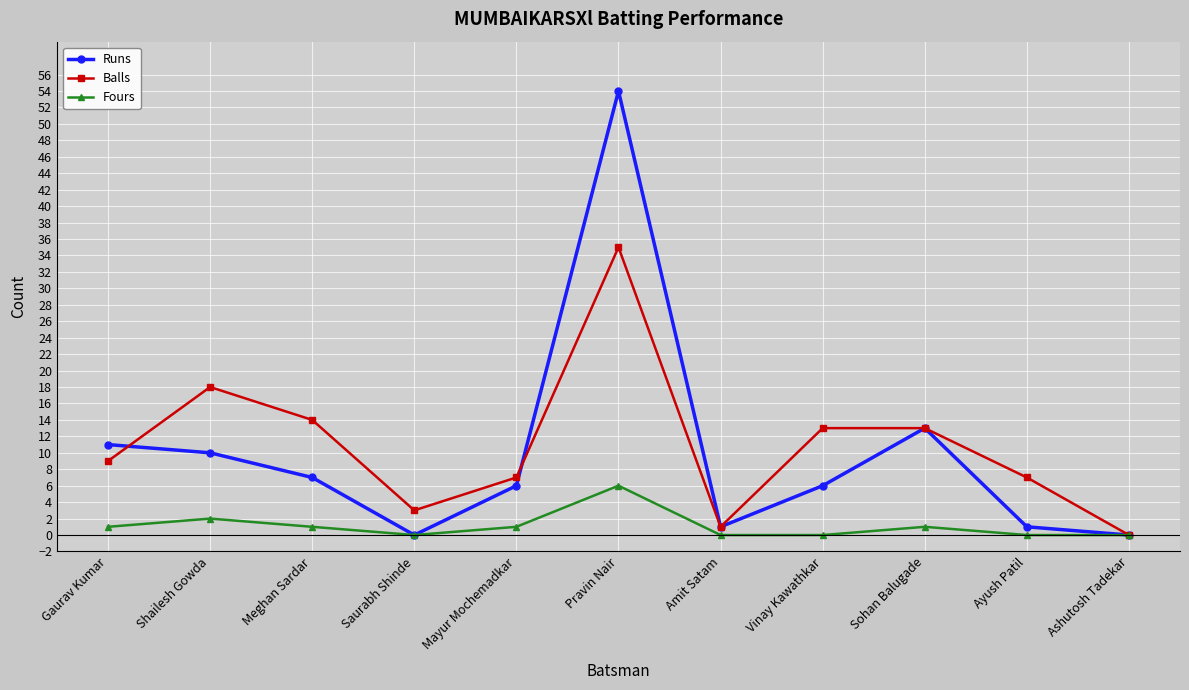

What position from the right is Ashutosh Tadekar?

1